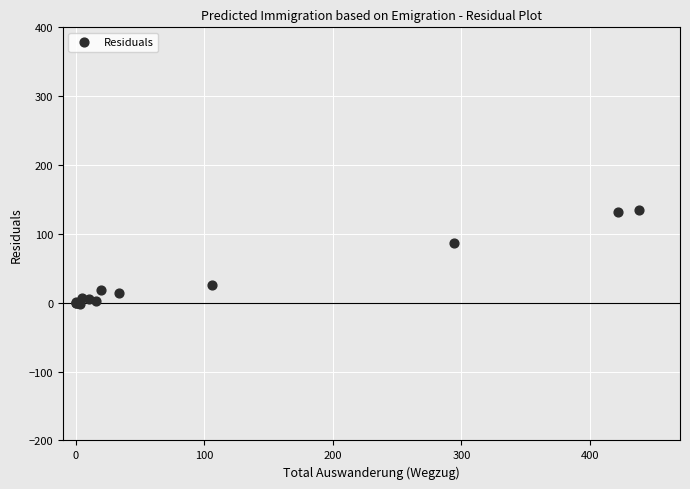

What Y value in the scatter plot is closest to 66?

87